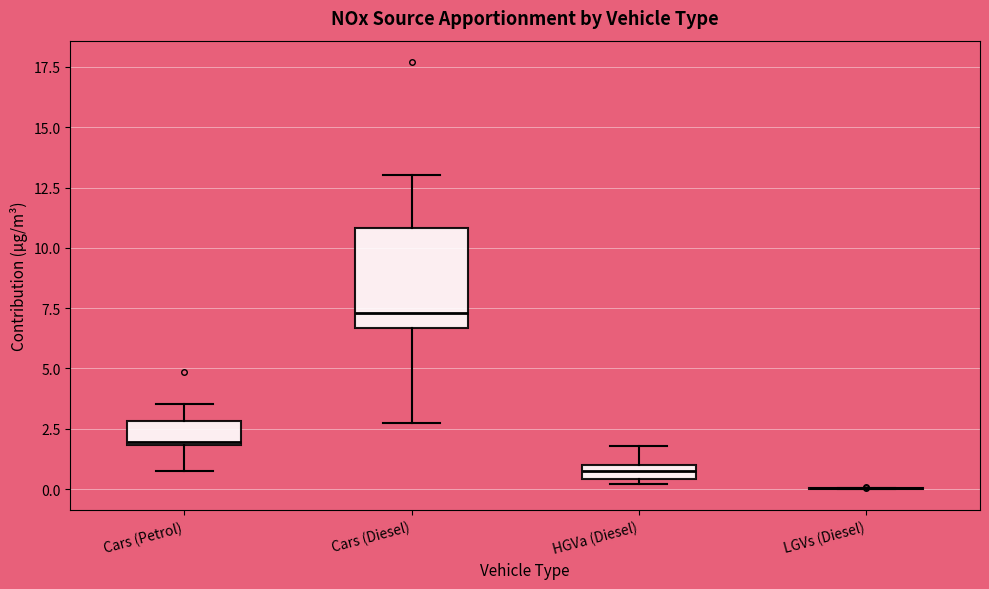

Where is the upper edge of the box for Cars (Diesel) on the y-axis? The values are not printed on the chart, so give them approximately, as read against the axis.

11.0